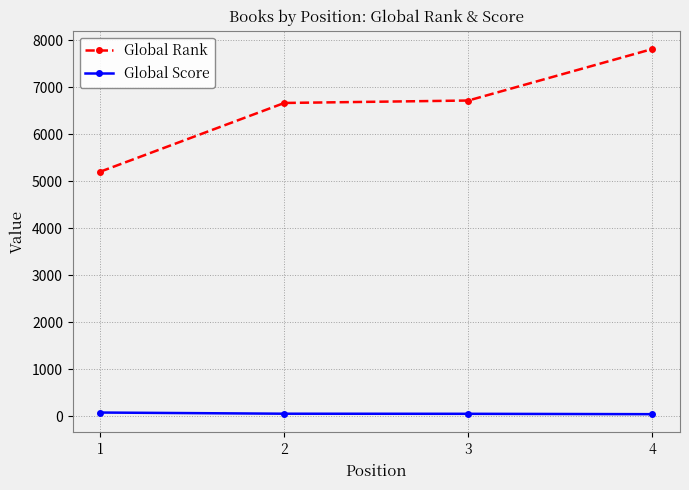

True or false: Global Score and Global Rank intersect in this chart.

False